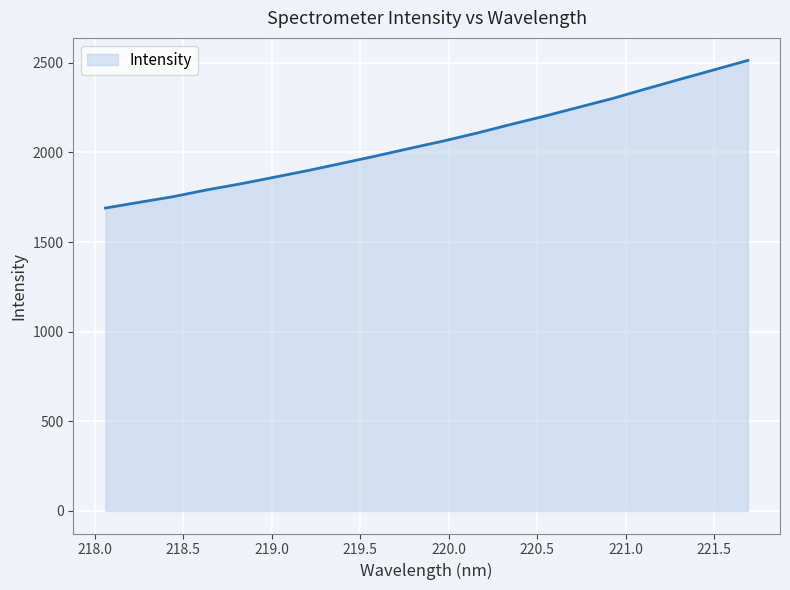

Count the number of data series in this chart.

1